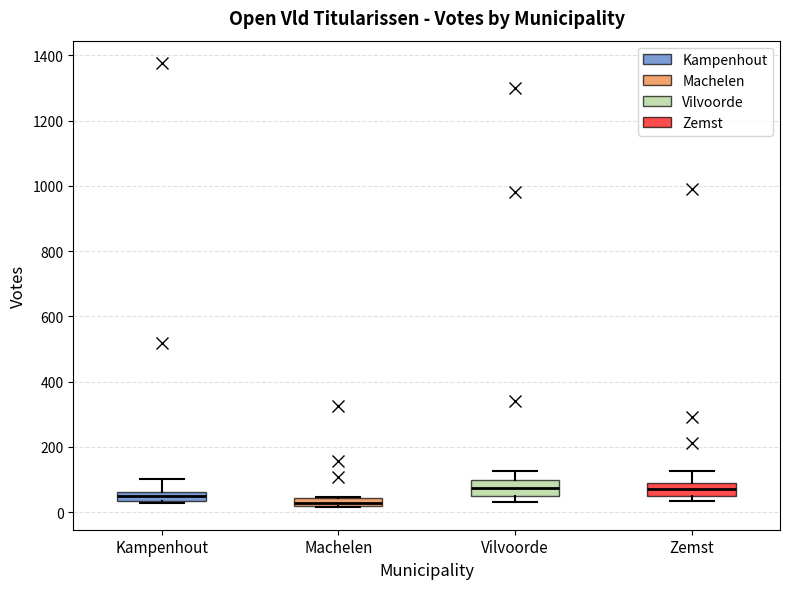

Which box has the lowest median line?

Machelen